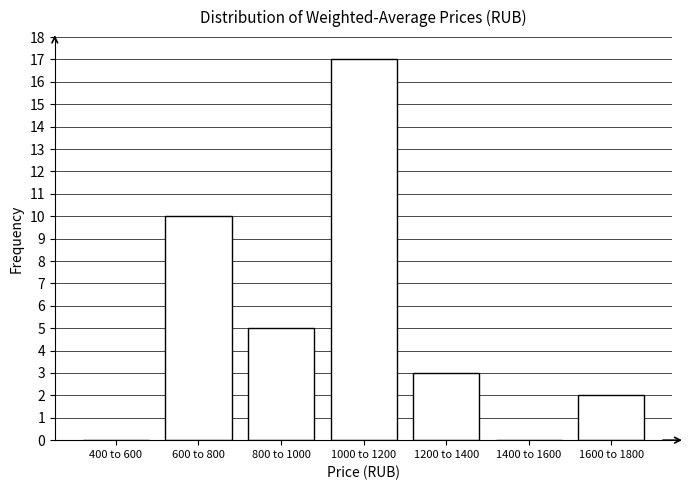

Reading left to right, extract all data points from this chart.

400 to 600=0	600 to 800=10	800 to 1000=5	1000 to 1200=17	1200 to 1400=3	1400 to 1600=0	1600 to 1800=2